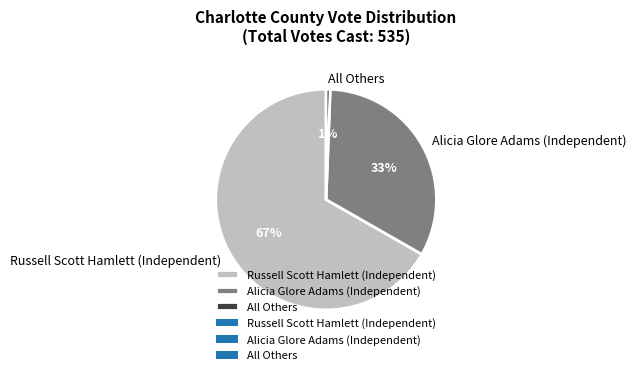

Which slice is the largest?

Russell Scott Hamlett (Independent)